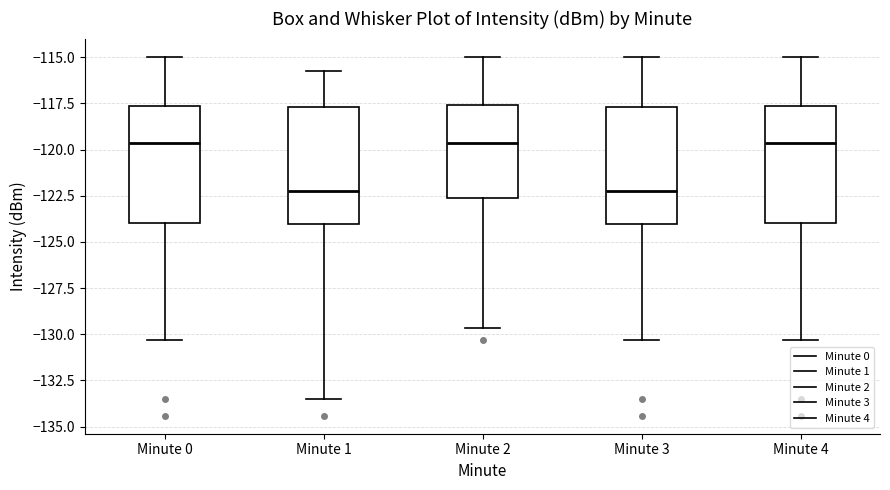

Where is the upper edge of the box for Minute 4 on the y-axis? The values are not printed on the chart, so give them approximately, as read against the axis.

-117.5